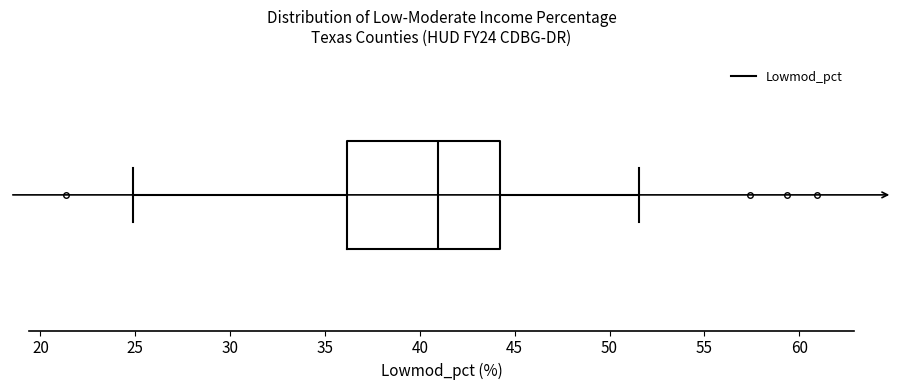

Read this box plot against the x-axis: the position of the median line, the range covered by the box, and the ends of both whiskers. The values are not printed on the chart, so give them approximately, as read against the axis.

median 41.0, box 36.0 to 44.0, whiskers 25.0 to 51.5